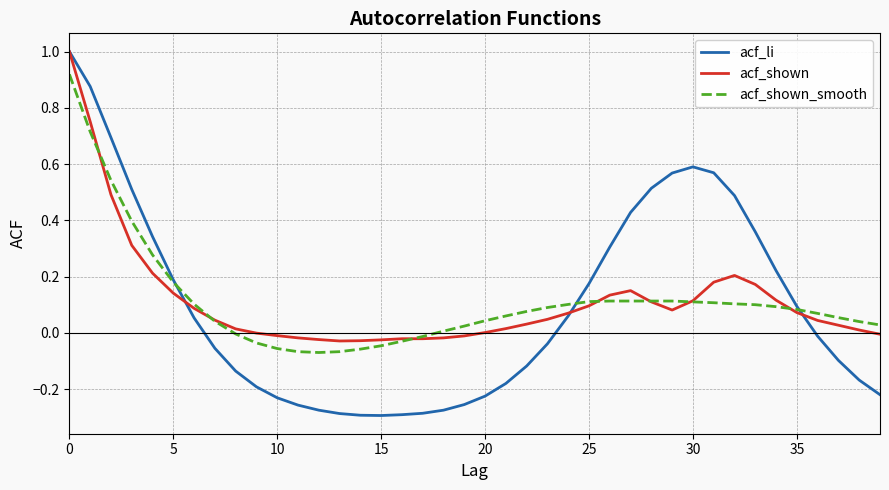

What is the maximum value shown in the chart?

1.0